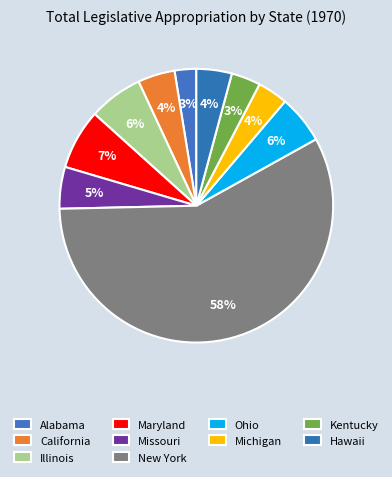

What is the ratio of the value at New York to the value at Missouri?

11.7